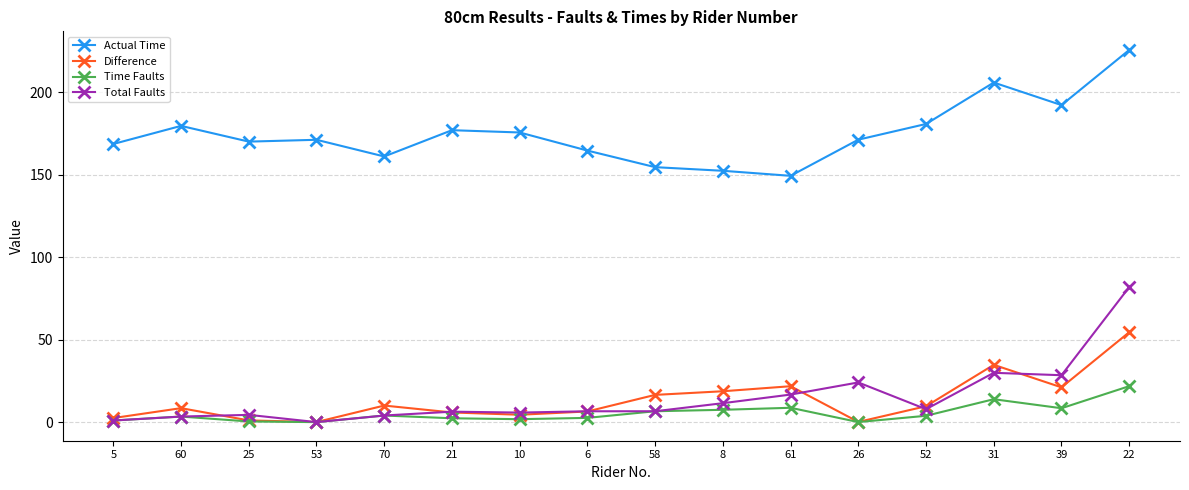

At which category is the sum across all series the highest?

22